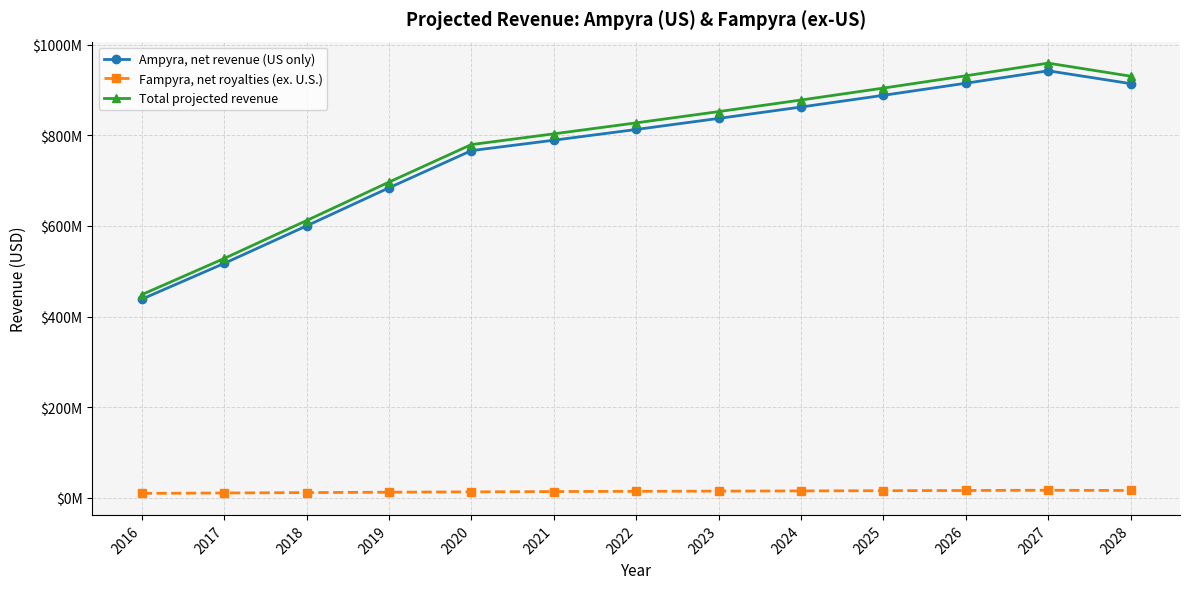

What is the value of the Ampyra, net revenue (US only) point at the 5th from the left?

766184595.5